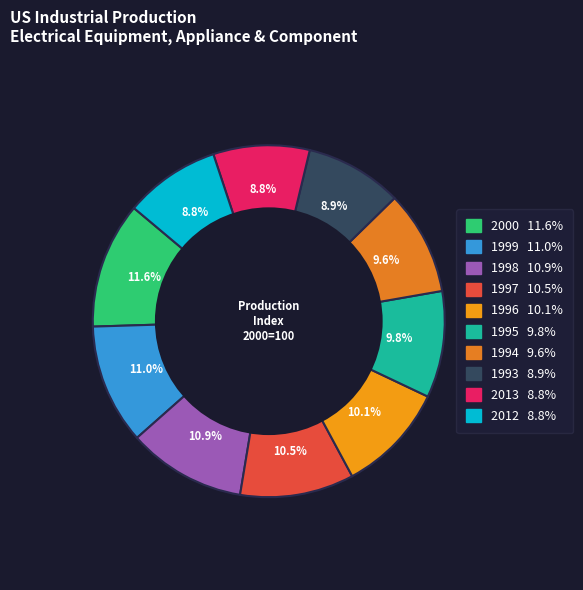

Is there a majority slice in this chart?

No